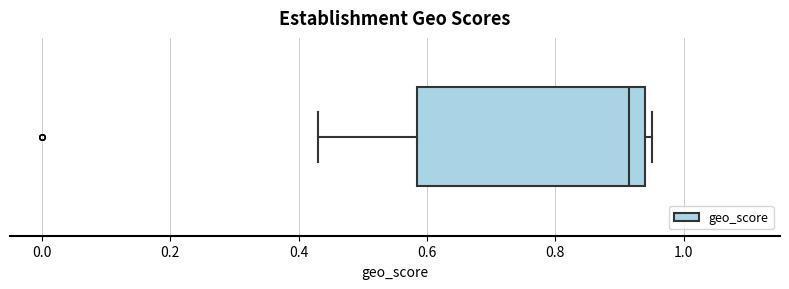

Transcribe this box plot: give where the median line is, the range the box spans, and where the two whiskers end, as read against the x-axis. The values are not printed on the chart, so give them approximately, as read against the axis.

median 0.92, box 0.58 to 0.94, whiskers 0.44 to 0.96